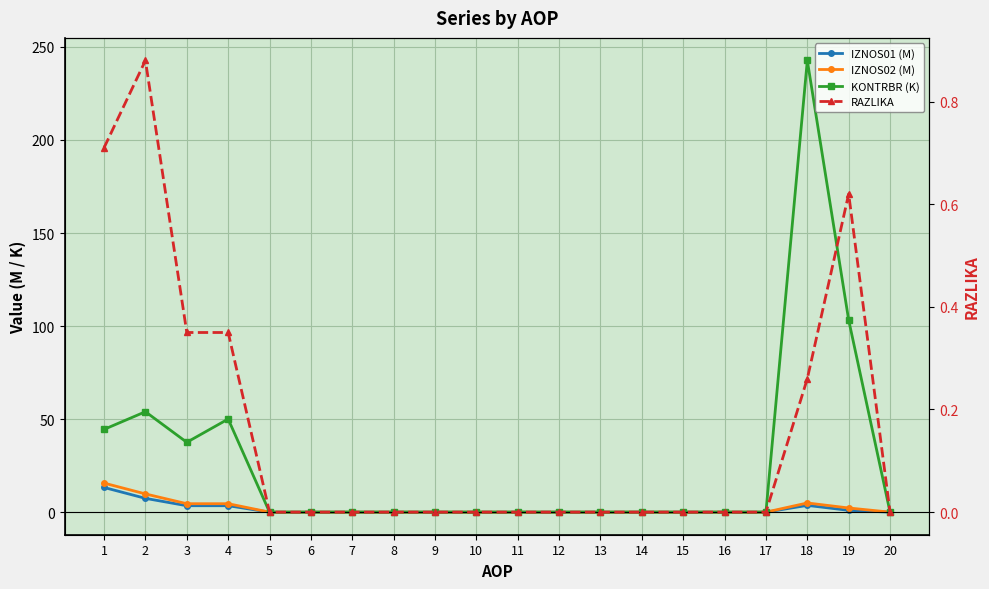

Reading left to right, transcribe all the data shown in this chart.

IZNOS01 (M): 13.3	7.4	3.5	3.5	0.0	0.0	0.0	0.0	0.0	0.0	0.0	0.0	0.0	0.0	0.0	0.0	0.0	3.6	1.0	0.0
IZNOS02 (M): 15.6	9.8	4.5	4.5	0.0	0.0	0.0	0.0	0.0	0.0	0.0	0.0	0.0	0.0	0.0	0.0	0.0	4.9	2.2	0.0
KONTRBR (K): 44.5	54.0	37.5	50.0	0.0	0.0	0.0	0.0	0.0	0.0	0.0	0.0	0.0	0.0	0.0	0.0	0.0	242.7	103.2	0.0
RAZLIKA: 0.7	0.9	0.3	0.3	0.0	0.0	0.0	0.0	0.0	0.0	0.0	0.0	0.0	0.0	0.0	0.0	0.0	0.3	0.6	0.0